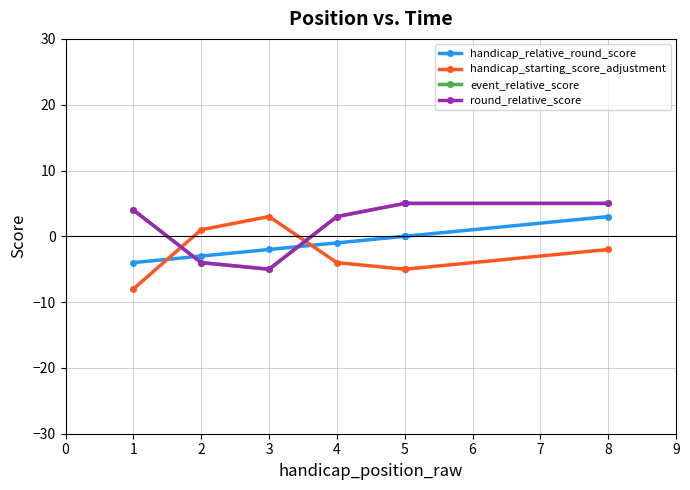

Does the chart display data point markers on the line(s)?

Yes